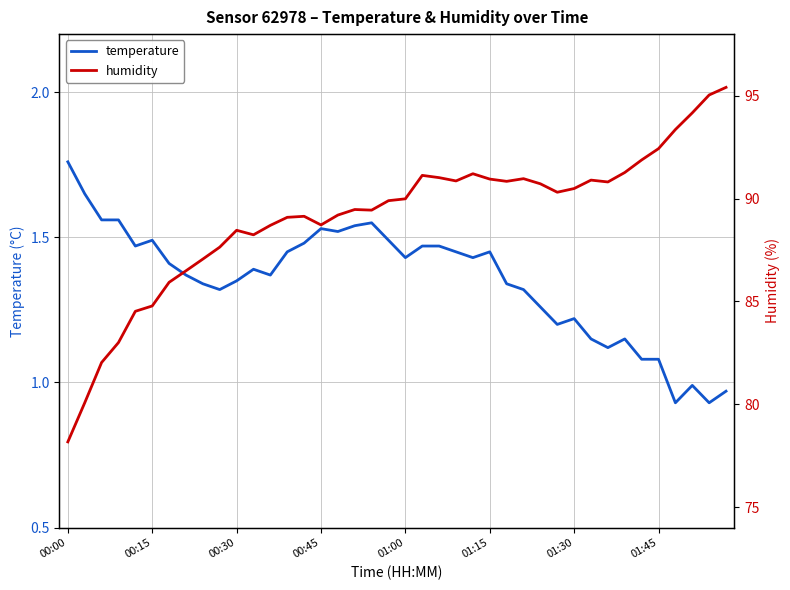

Which category has the highest value in the temperature series?

00:00